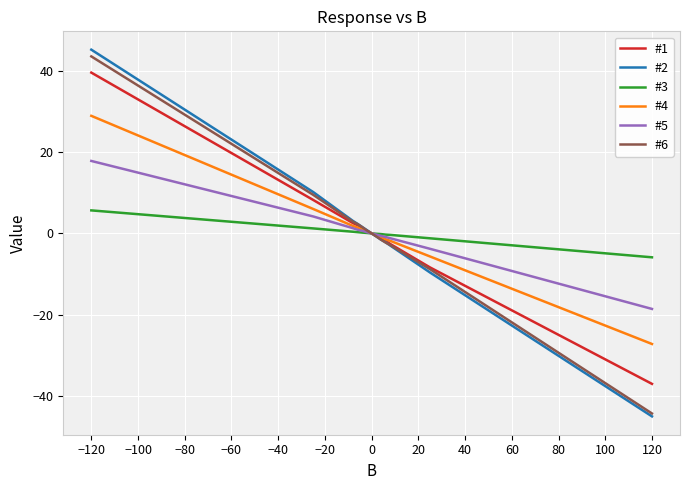

How many times do #4 and #6 cross each other?

1